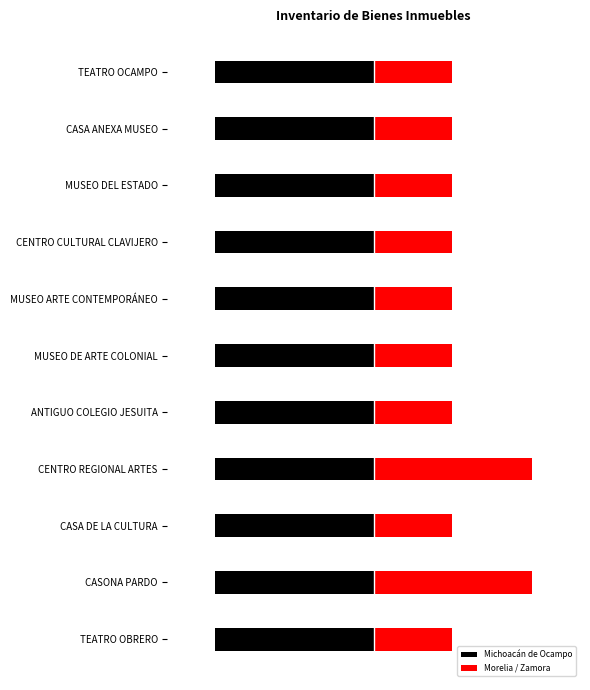

List the series in order of their peak value, highest first.

Morelia / Zamora, Michoacán de Ocampo